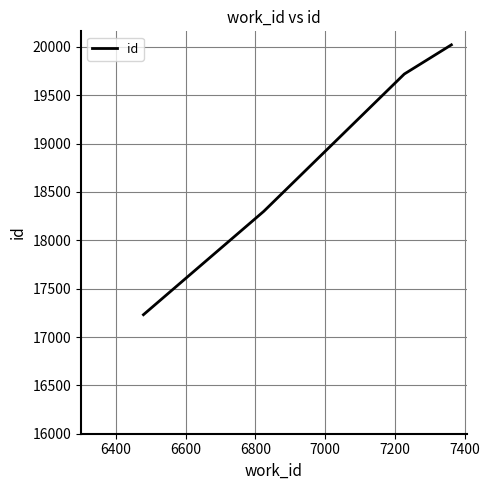

Count the number of data series in this chart.

1